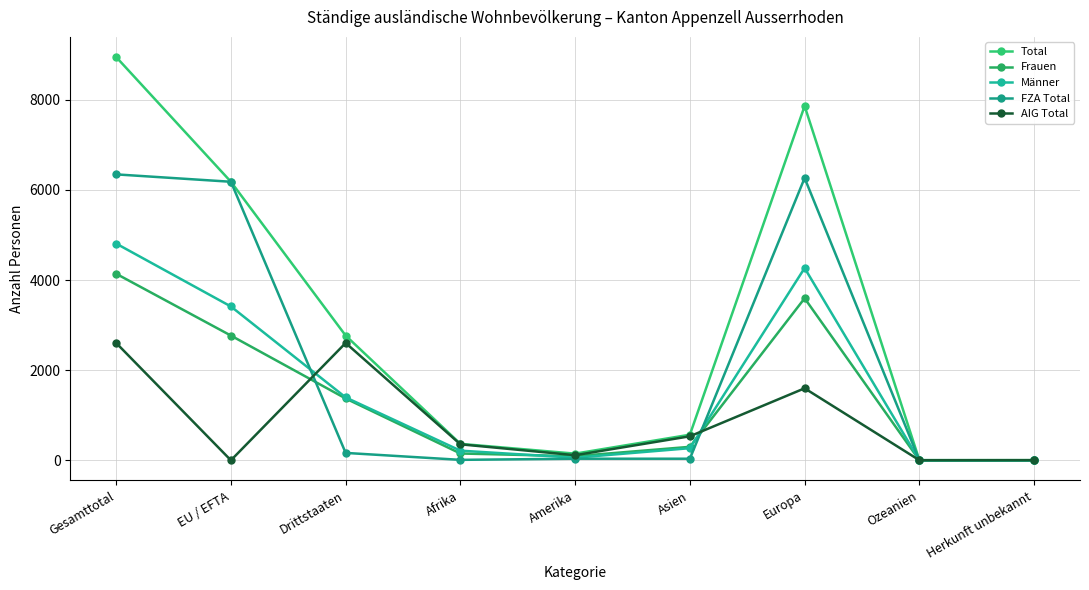

What is the sum of the Männer values at Amerika and Afrika?

271